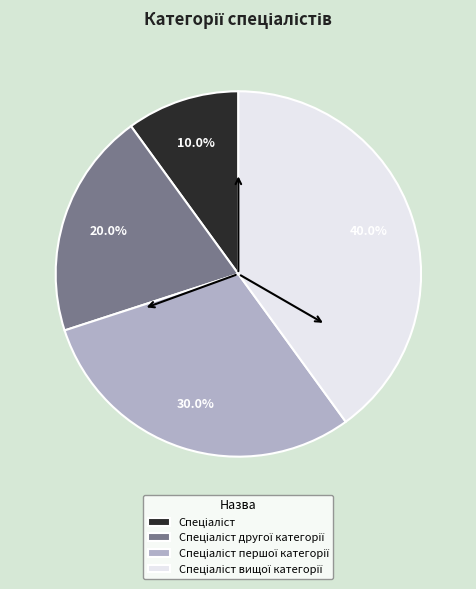

Is there a majority slice in this chart?

No